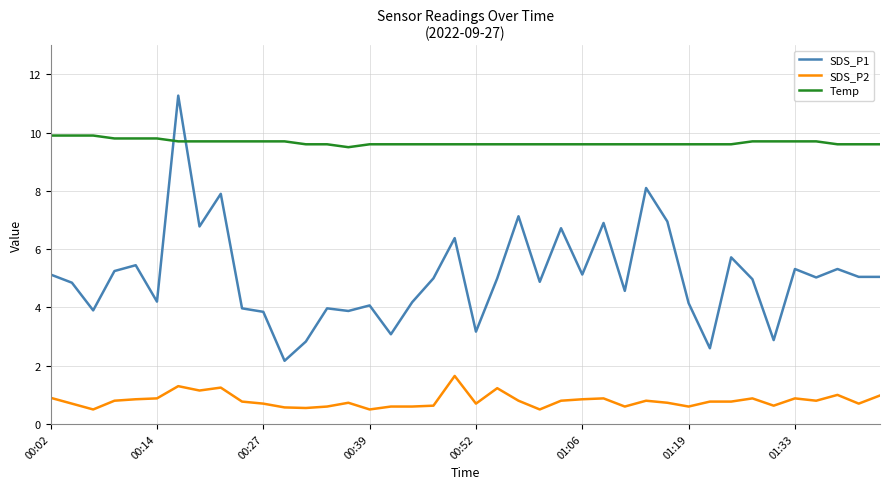

List the series in order of their overall mean, highest first.

Temp, SDS_P1, SDS_P2